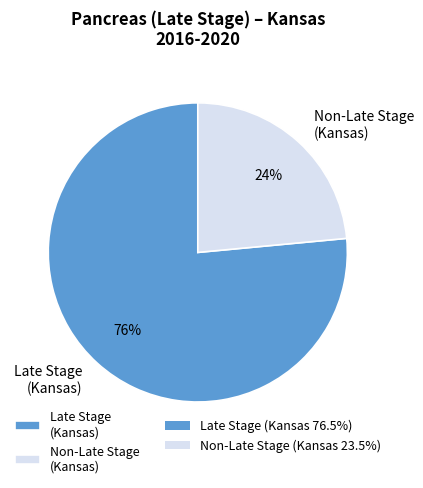

Between Non-Late Stage (Kansas) and Late Stage (Kansas), which is larger?

Late Stage (Kansas)